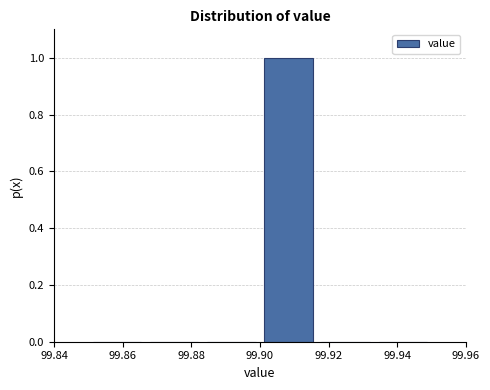

Reading left to right, list every bar in this chart as the range it spans on the x-axis followed by its height. Neither the bar edges nor the heights are printed on the chart, so give them approximately, as read against the axes.

99.850 to 99.866: 0
99.866 to 99.884: 0
99.884 to 99.900: 0
99.900 to 99.916: 1
99.916 to 99.934: 0
99.934 to 99.950: 0